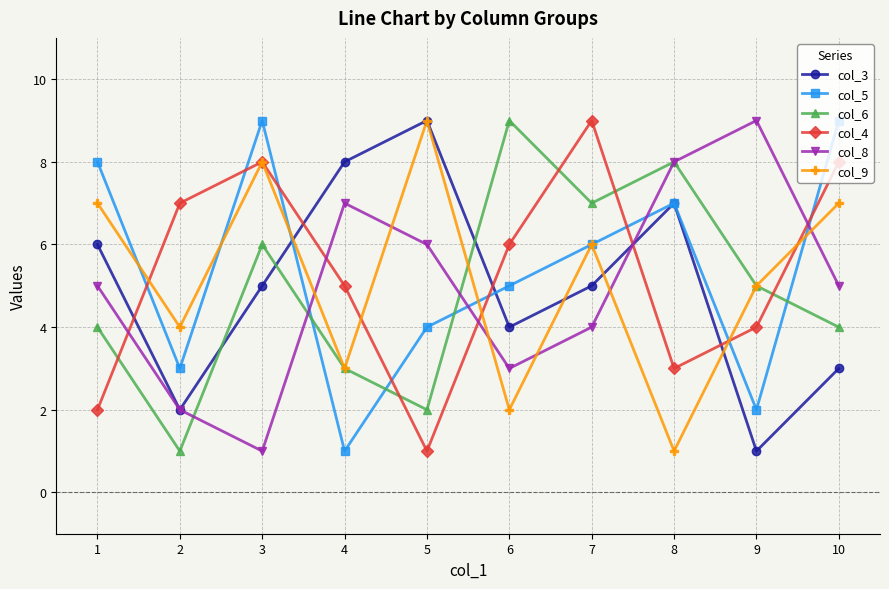

How many lines are shown in the chart?

6